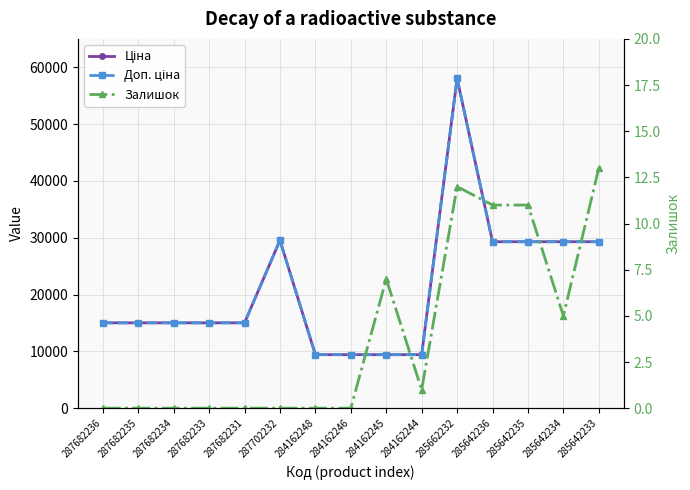

Which category has the lowest value across all series?

287682236